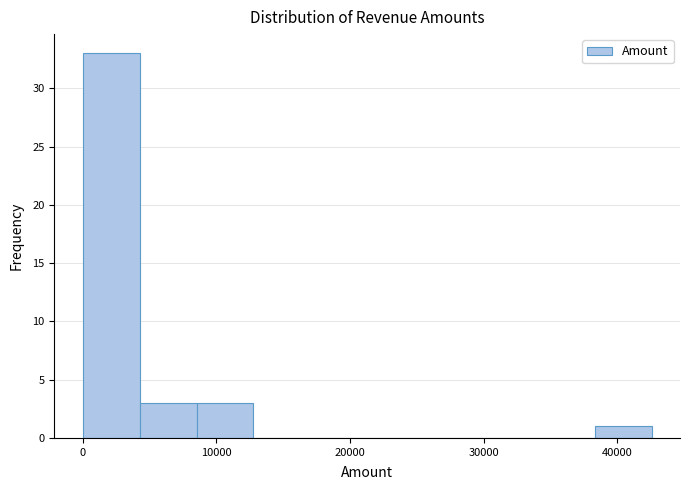

Reading left to right, transcribe this chart: for each bar, give the range it covers on the x-axis and its height. Neither the bar edges nor the heights are printed on the chart, so give them approximately, as read against the axes.

0 to 4000: 33
4000 to 9000: 3
9000 to 13000: 3
13000 to 17000: 0
17000 to 21000: 0
21000 to 26000: 0
26000 to 30000: 0
30000 to 34000: 0
34000 to 38000: 0
38000 to 43000: 1